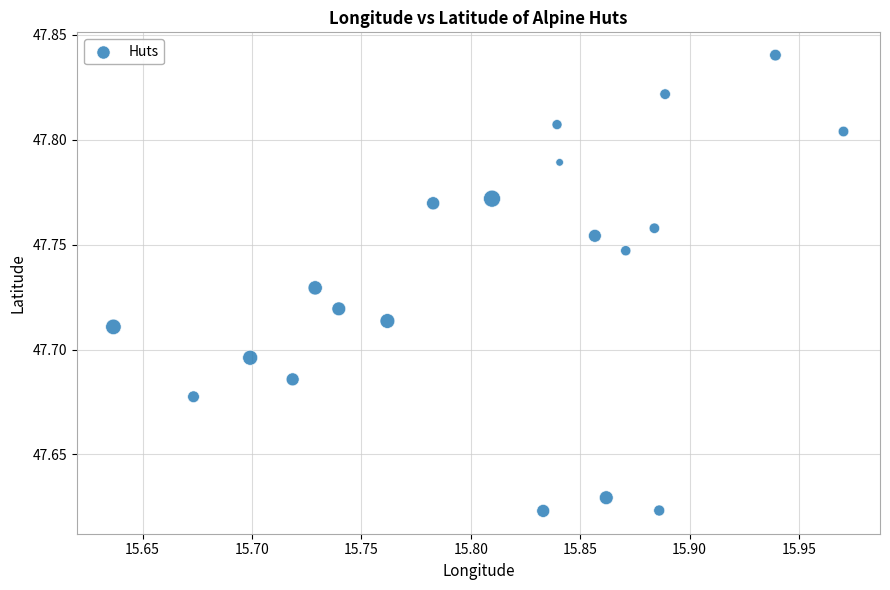

What is the range of X values (max minus min)?

0.3